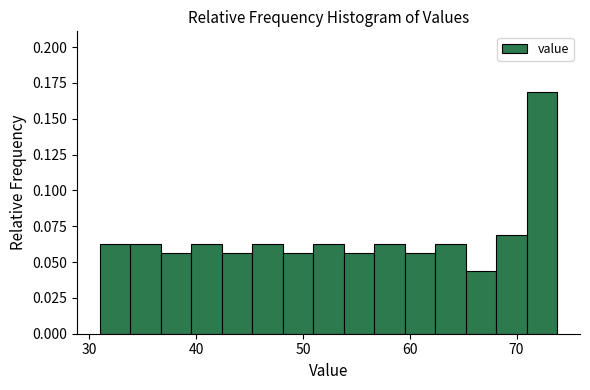

Read against the x-axis, roughly where is the centre of the tallest bar?

72